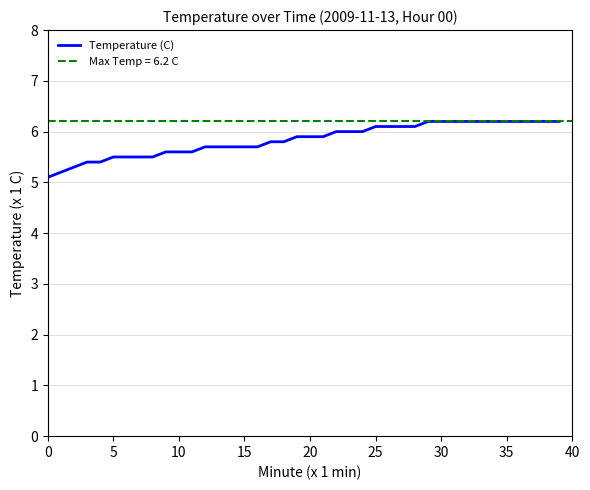

The chart shows a value of 4.2 at 23. True or false?

False